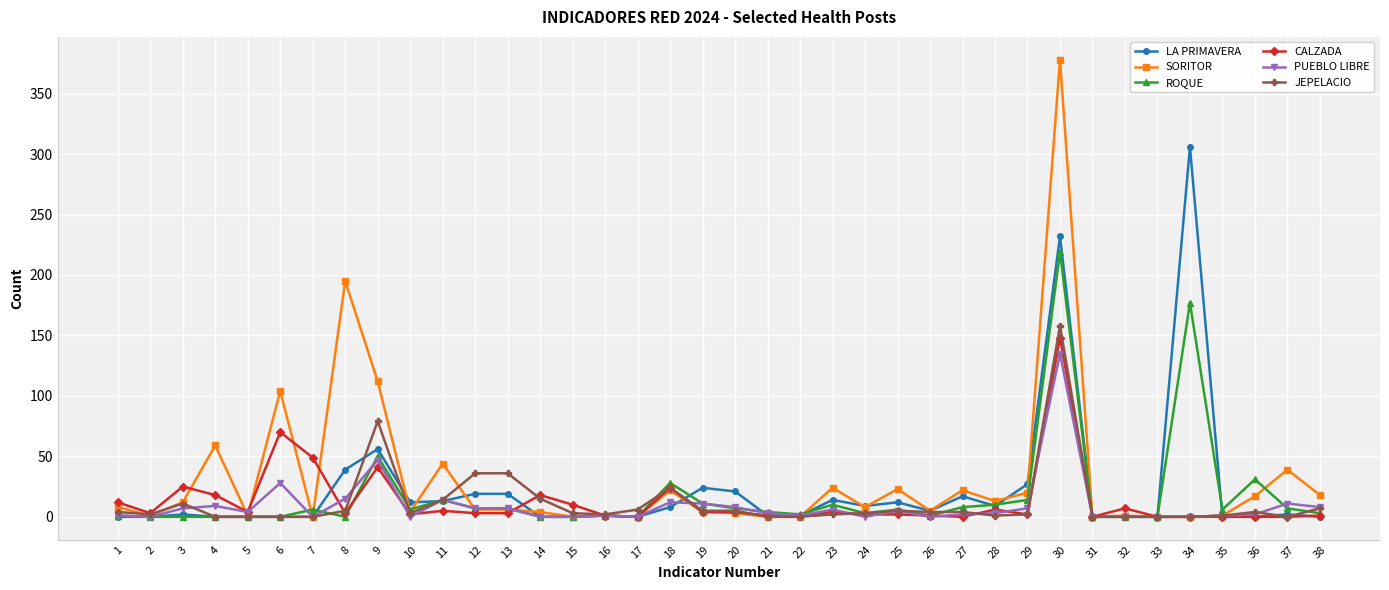

Which series has the largest total across all categories?

SORITOR